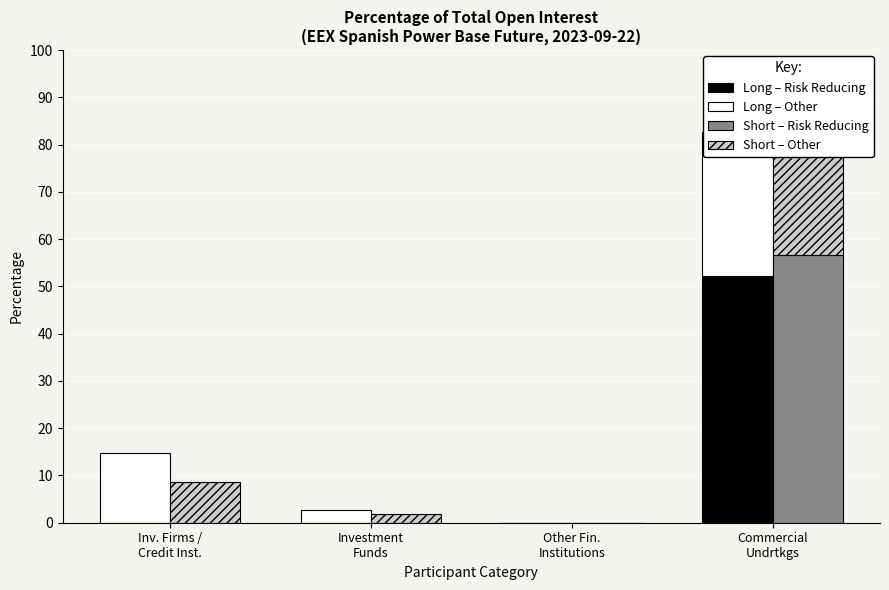

What is the value of the Long – Other bar at the 4th from the left?

30.5